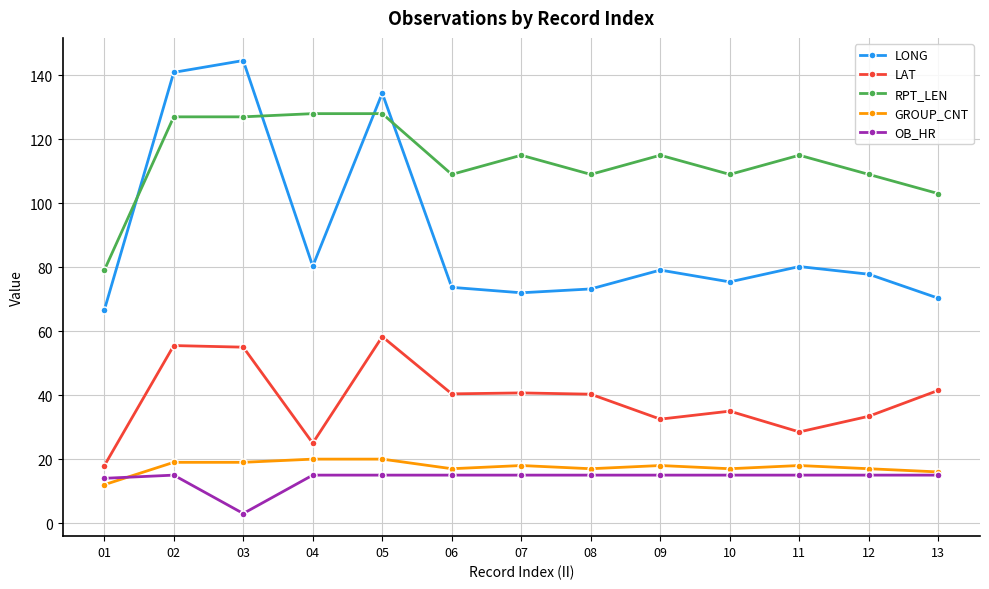

The value of OB_HR at 10 is 8.9. True or false?

False